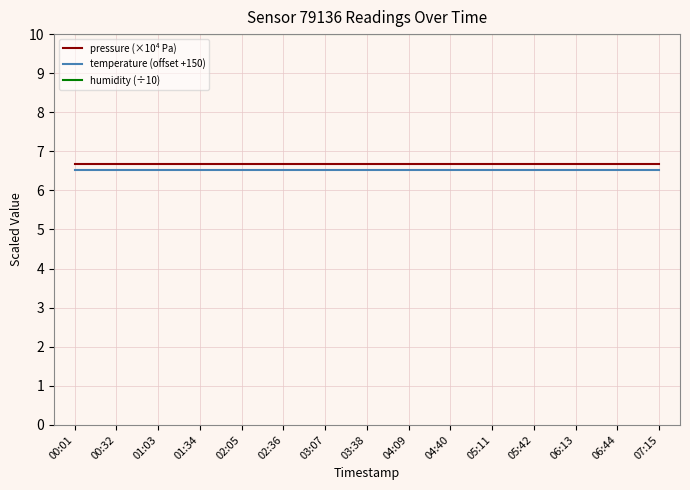

True or false: temperature (offset +150) has a value of 6.5 at 01:34.

True